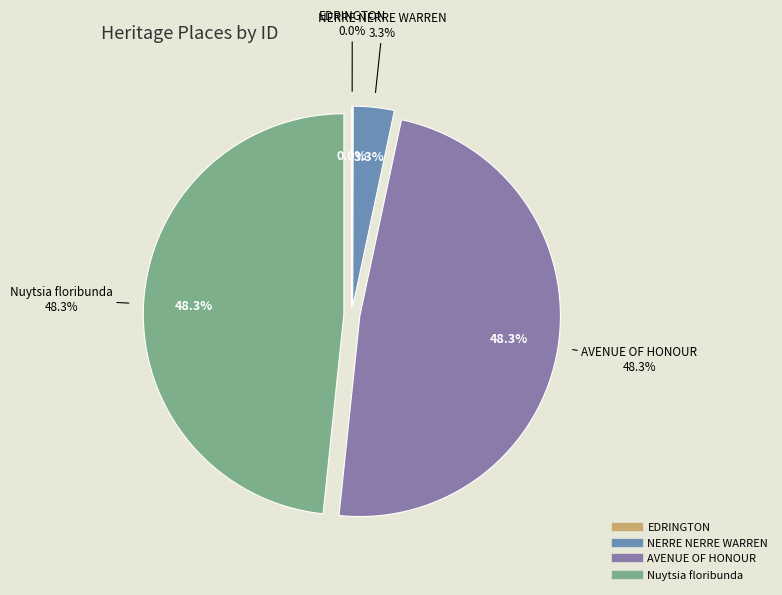

To the nearest percent, what is the combined percentage of Nuytsia floribunda and NERRE NERRE WARREN?

52%